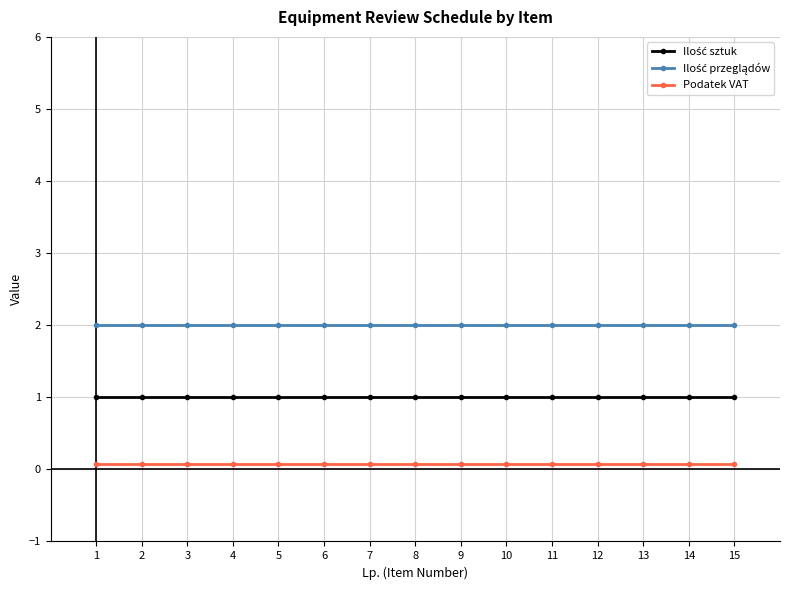

At how many categories does at least one series exceed 0?

15